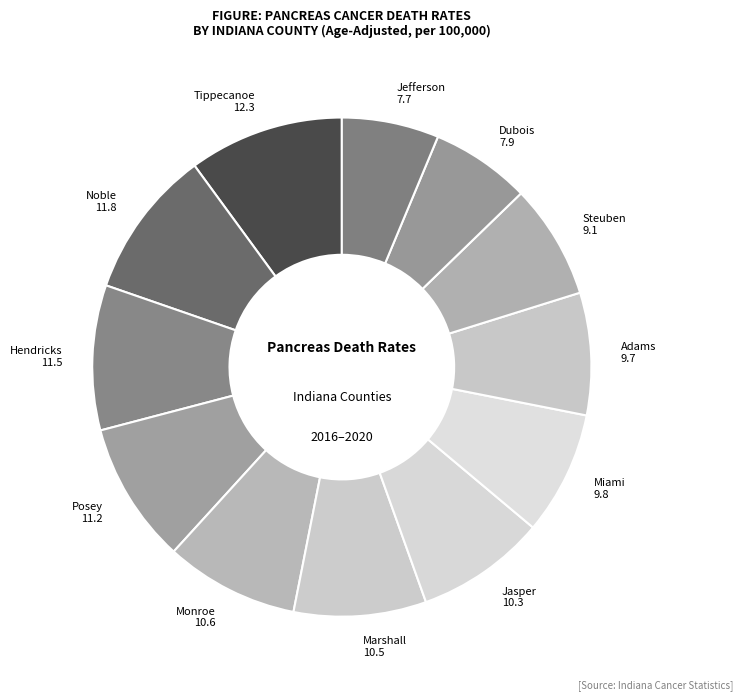

How many segments does this pie chart have?

12